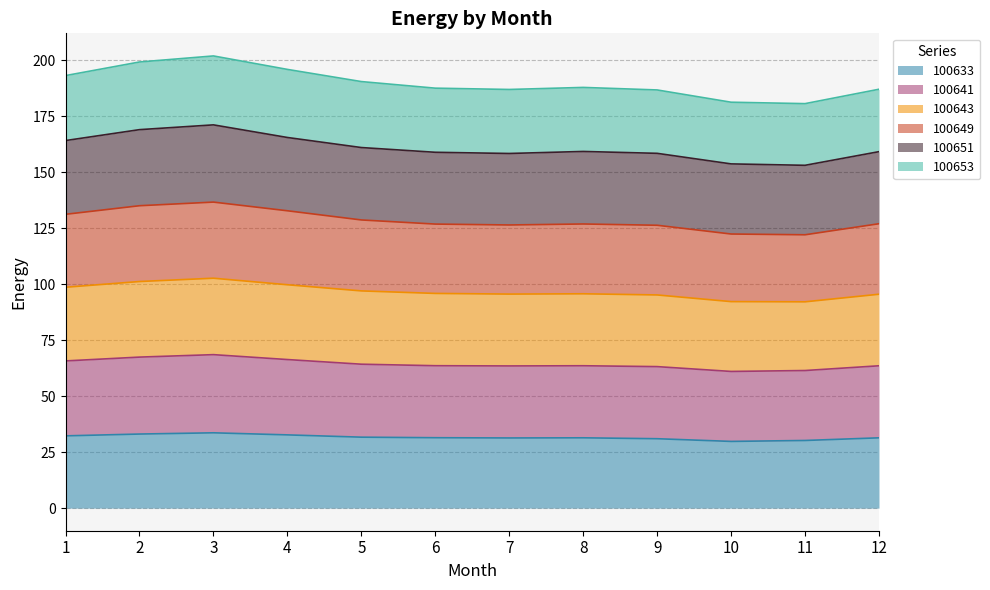

At which label does 100643 first exceed 95?

1